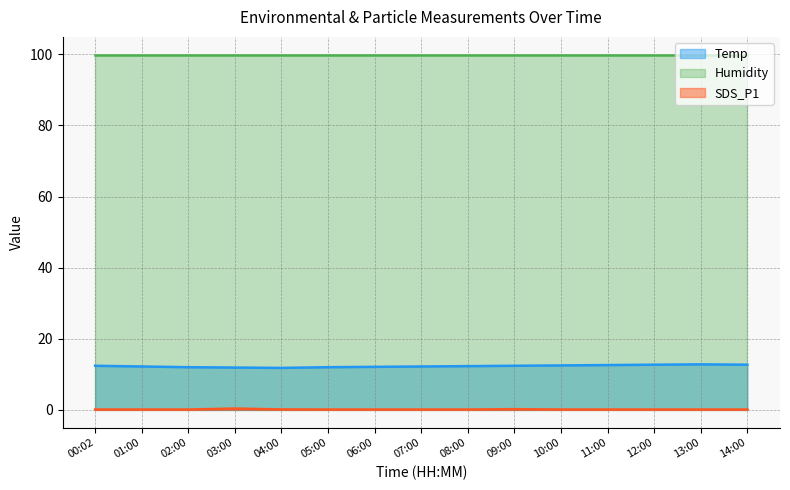

How many lines are shown in the chart?

3